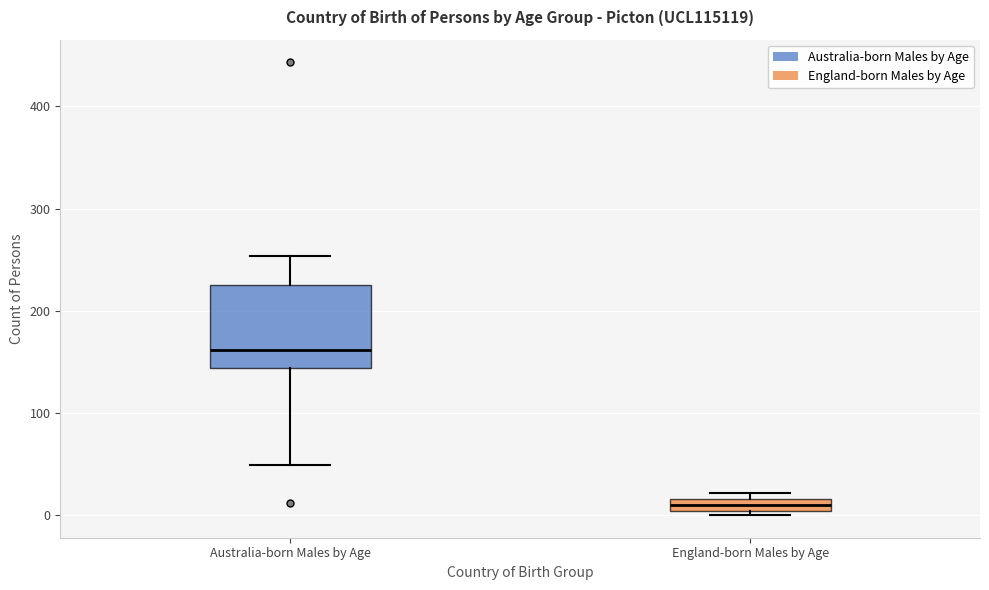

Which box has the highest median line?

Australia-born Males by Age